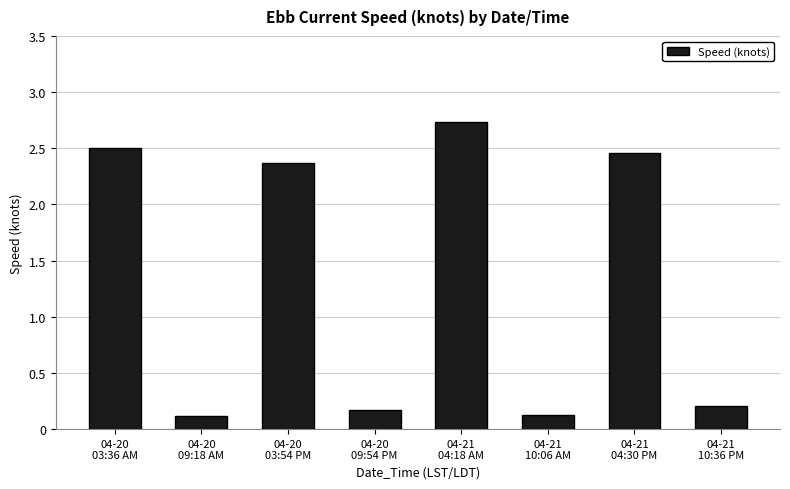

Are the bars grouped side by side (vs. stacked)?

No